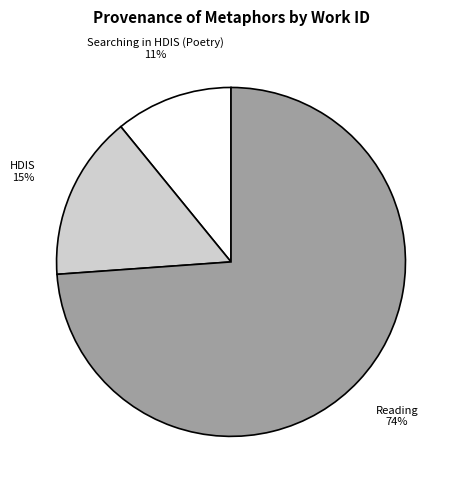

Which category has the biggest portion of the pie?

Reading